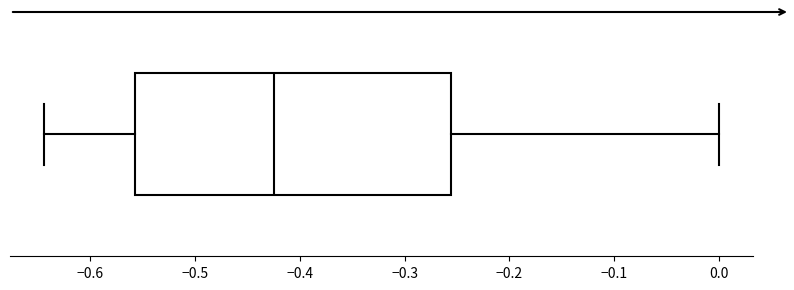

Transcribe this box plot: give where the median line is, the range the box spans, and where the two whiskers end, as read against the x-axis. The values are not printed on the chart, so give them approximately, as read against the axis.

median -0.42, box -0.56 to -0.26, whiskers -0.64 to 0.00